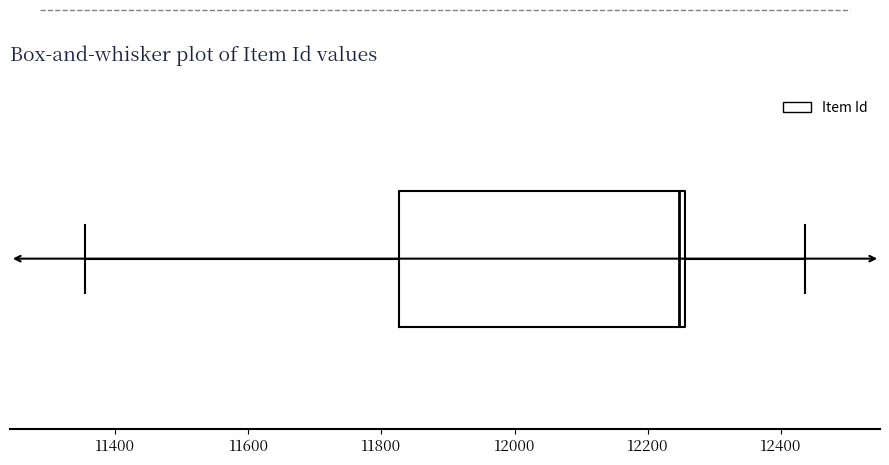

Transcribe this box plot: give where the median line is, the range the box spans, and where the two whiskers end, as read against the x-axis. The values are not printed on the chart, so give them approximately, as read against the axis.

median 12240, box 11820 to 12260, whiskers 11360 to 12440